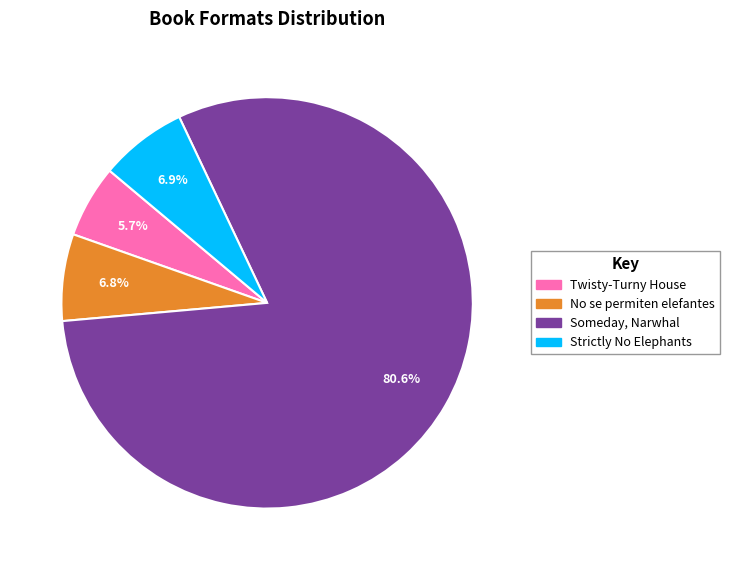

Which slice represents more than half of the pie?

Someday, Narwhal